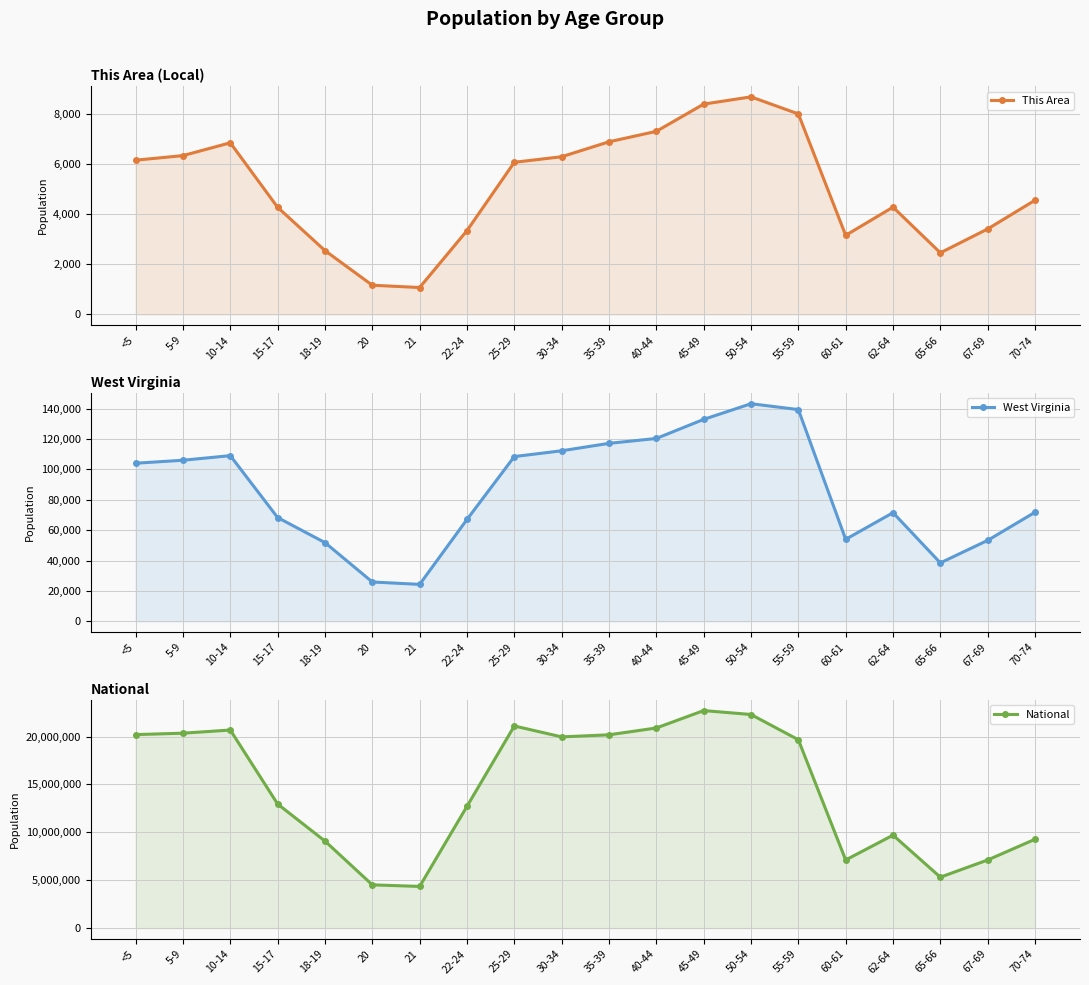

What is the difference between the National values at <5 and 30-34?

239263